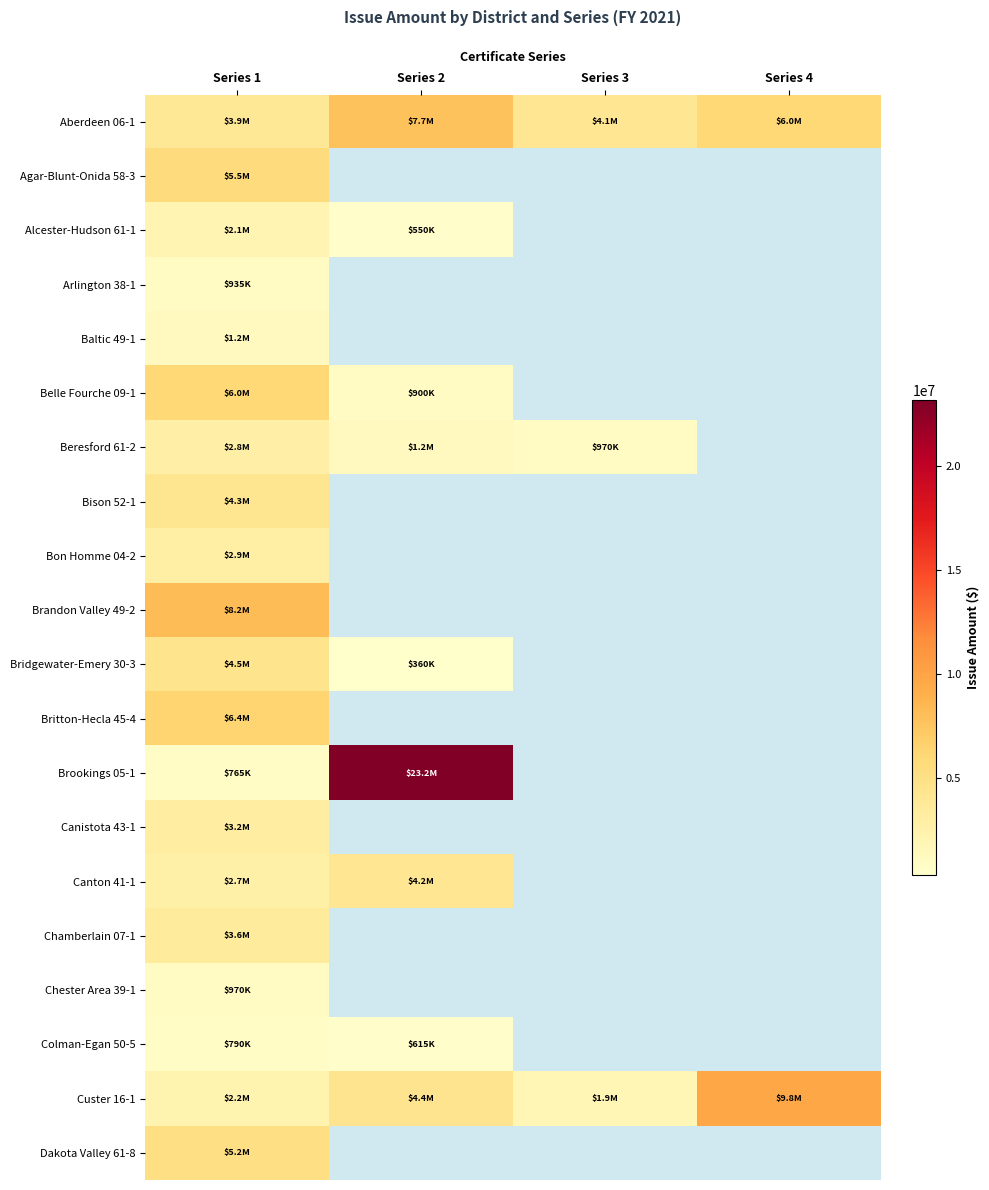

What is the spread (max minus min) of values at Series 3?

3155000.0